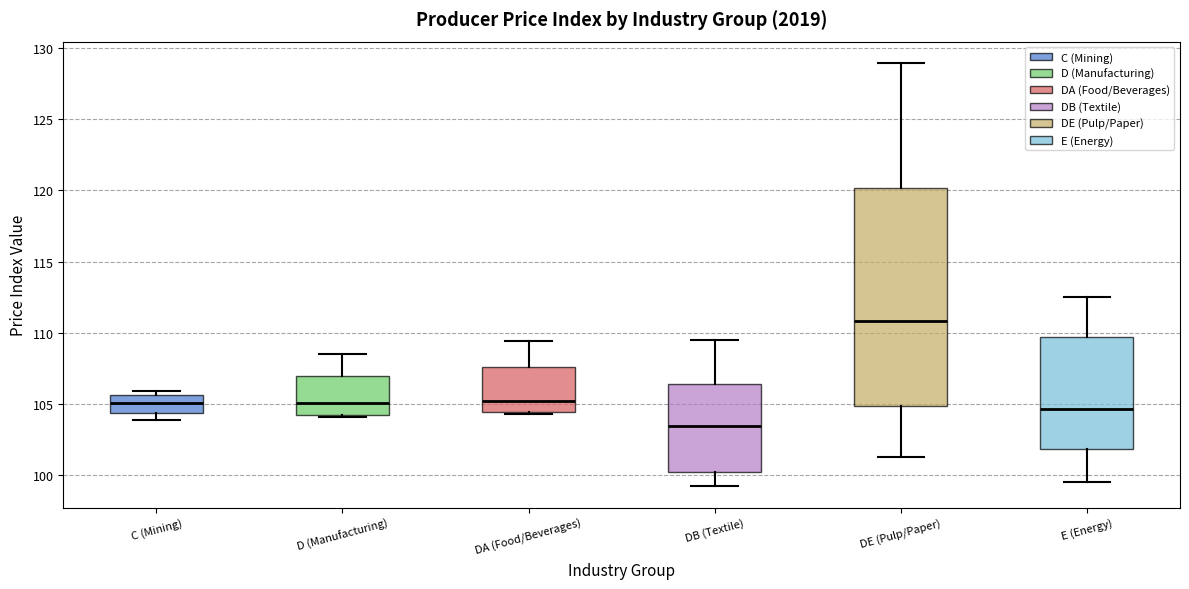

Which box has the lowest median line?

DB (Textile)